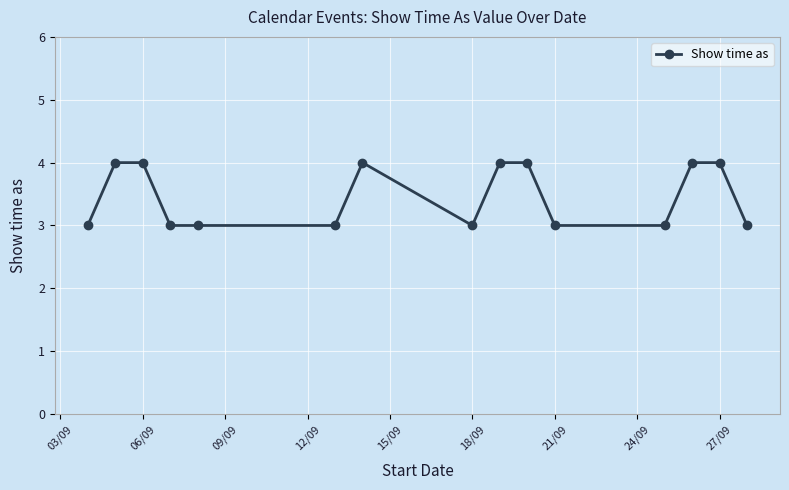

What is the maximum value shown in the chart?

4